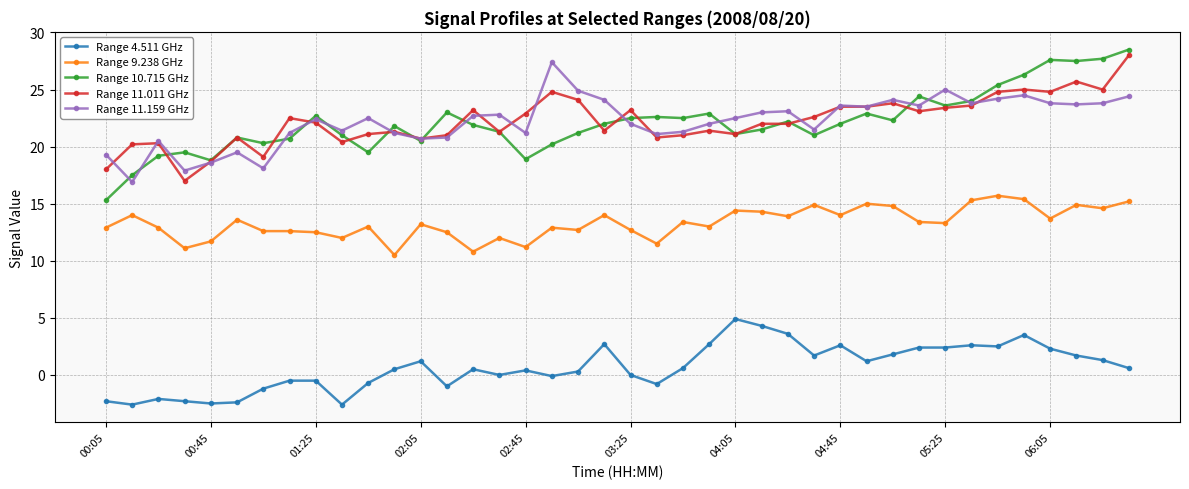

What is the greatest value displayed?

28.5